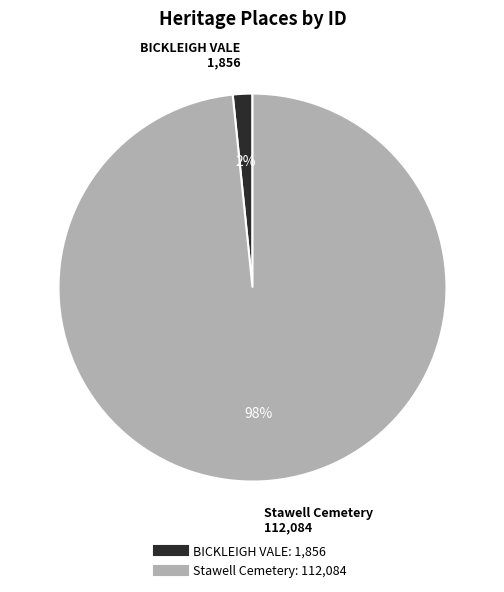

To the nearest percent, what is the combined percentage of BICKLEIGH VALE and Stawell Cemetery?

100%